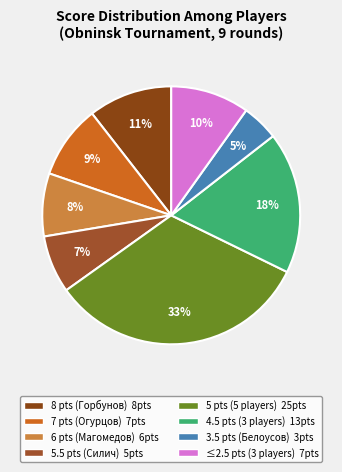

Is there any slice that represents more than half of the pie?

No